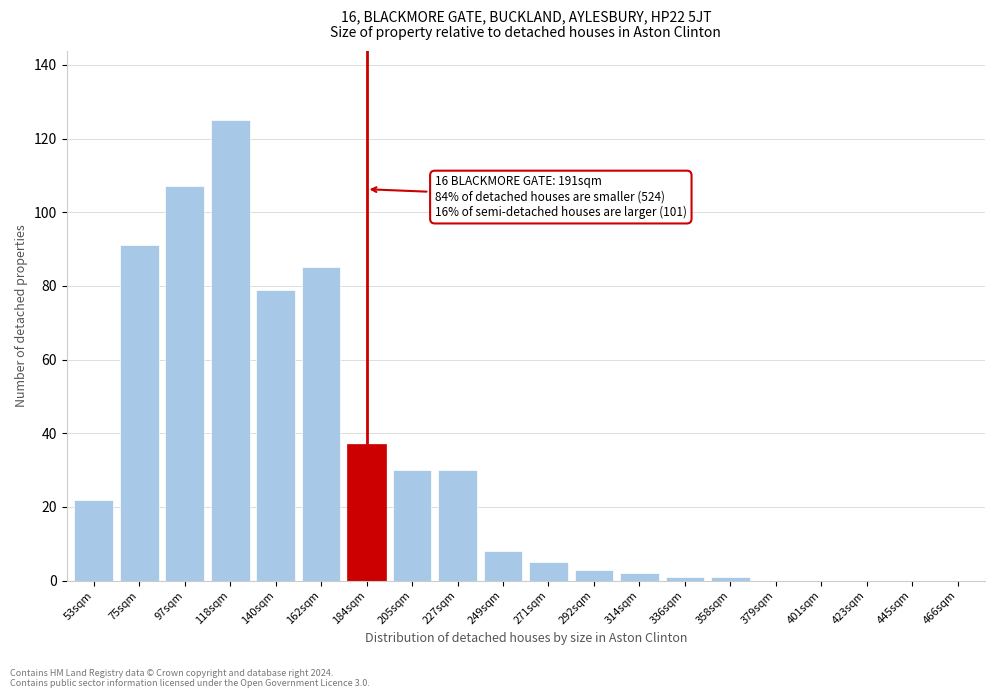

Reading left to right, list all the values displayed in this chart.

53sqm=22	75sqm=91	97sqm=107	118sqm=125	140sqm=79	162sqm=85	184sqm=37	205sqm=30	227sqm=30	249sqm=8	271sqm=5	292sqm=3	314sqm=2	336sqm=1	358sqm=1	379sqm=0	401sqm=0	423sqm=0	445sqm=0	466sqm=0